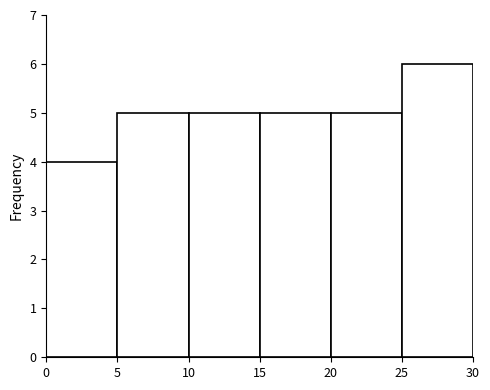

What is the height of the bar covering 25 to 30 on the x-axis? The values are not printed on the chart, so give them approximately, as read against the axis.

6